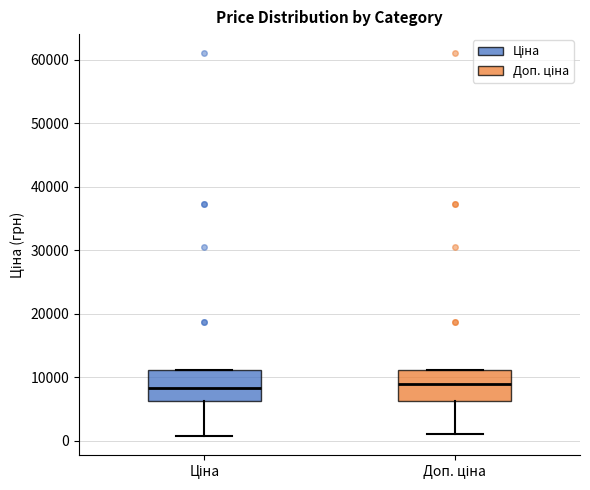

Reading left to right, read every box against the y-axis: the position of its median line, the range the box covers, and the ends of its whiskers. The values are not printed on the chart, so give them approximately, as read against the axis.

Ціна: median 8000, box 6000 to 11000, whiskers 1000 to 11000
Доп. ціна: median 9000, box 6000 to 11000, whiskers 1000 to 11000